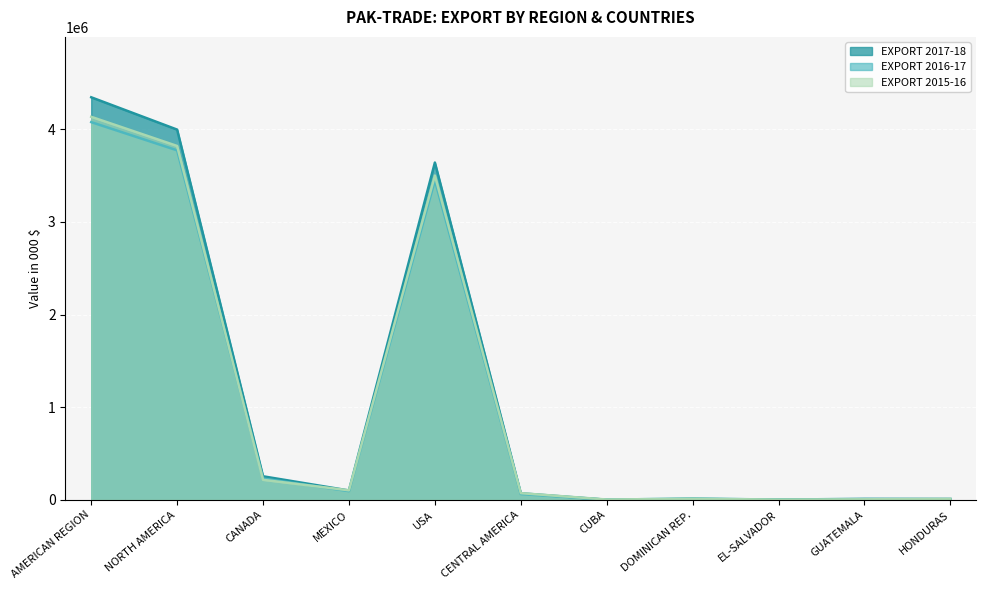

What is the average value of the EXPORT 2017-18 series?

1131573